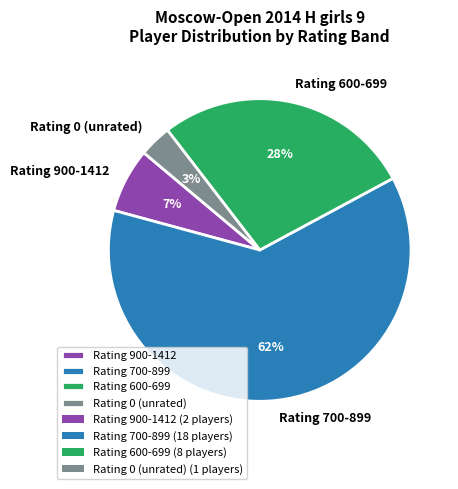

To the nearest percent, what percentage of the pie is Rating 900-1412?

7%